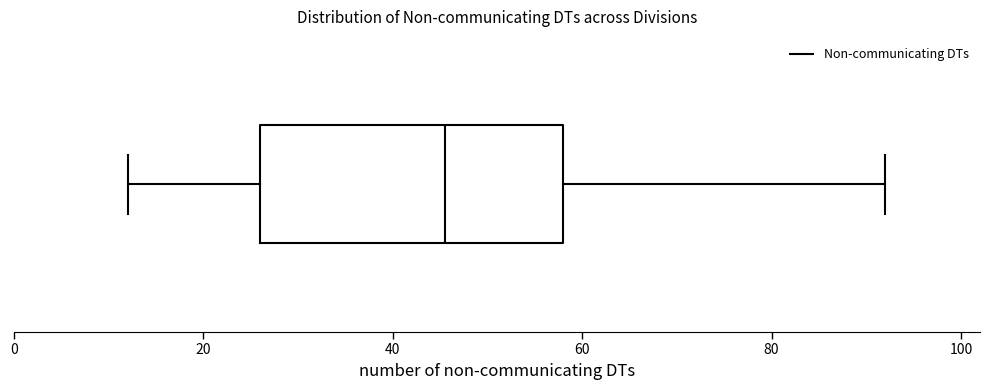

Where is the right edge of the box on the x-axis? The values are not printed on the chart, so give them approximately, as read against the axis.

58